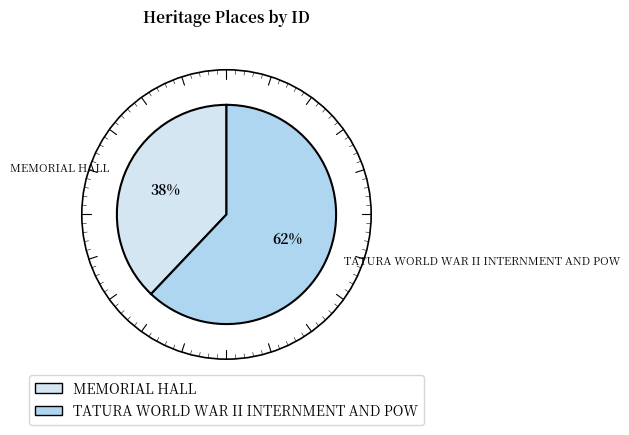

Does MEMORIAL HALL represent more than half of the total?

No